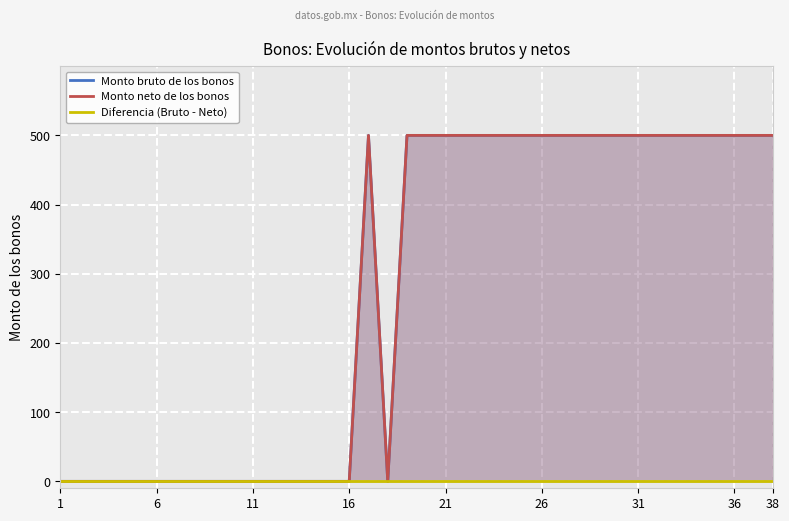

Is the value of Monto bruto de los bonos at 11 greater than the value of Monto neto de los bonos at 30?

No